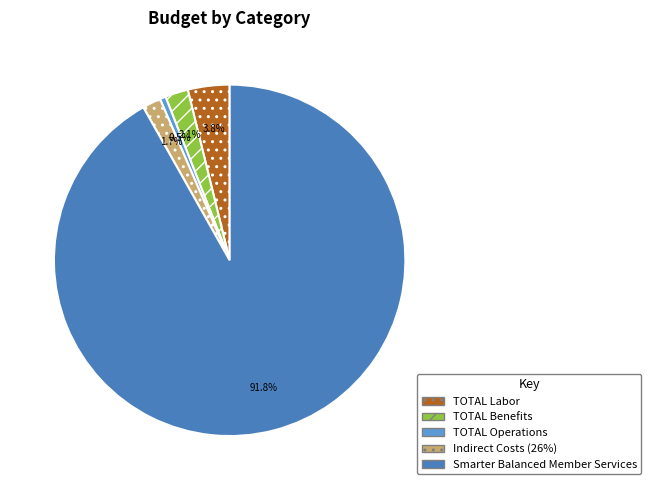

How many segments does this pie chart have?

5